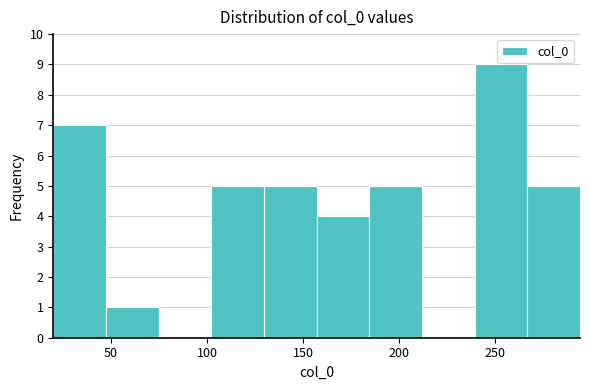

Reading left to right, transcribe this chart: for each bar, give the range it covers on the x-axis and its height. Neither the bar edges nor the heights are printed on the chart, so give them approximately, as read against the axes.

20 to 45: 7
45 to 75: 1
75 to 100: 0
100 to 130: 5
130 to 155: 5
155 to 185: 4
185 to 210: 5
210 to 240: 0
240 to 265: 9
265 to 295: 5